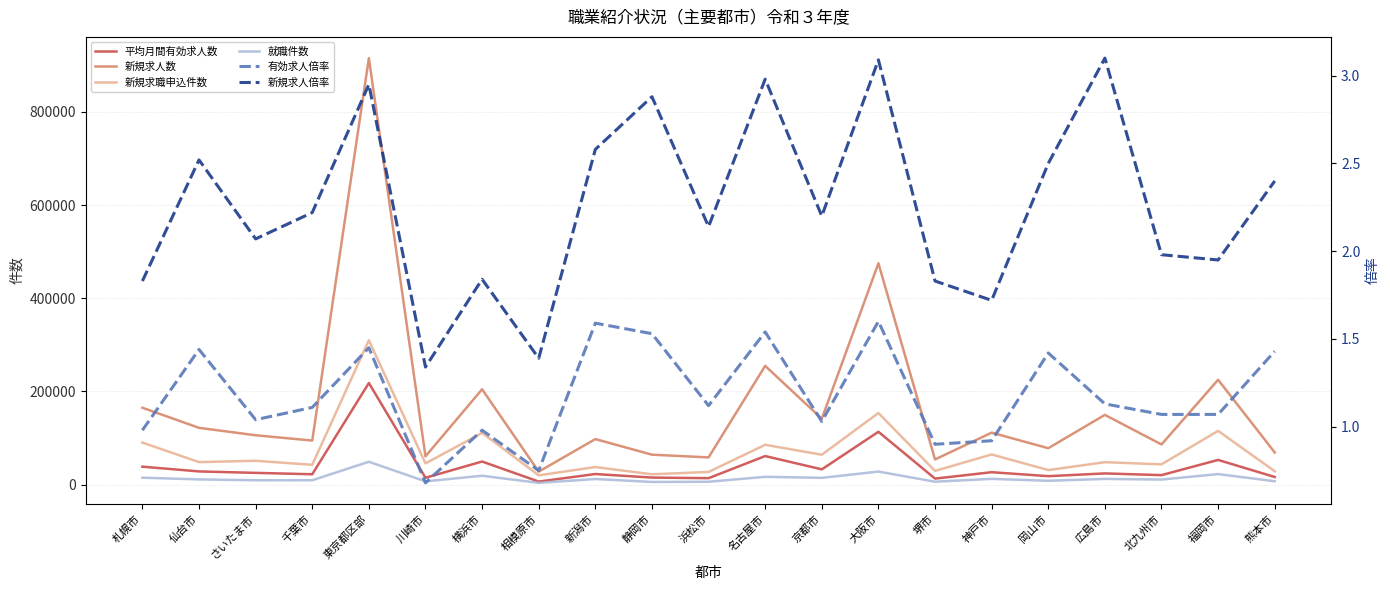

At which category does 就職件数 reach its first local valley?

さいたま市